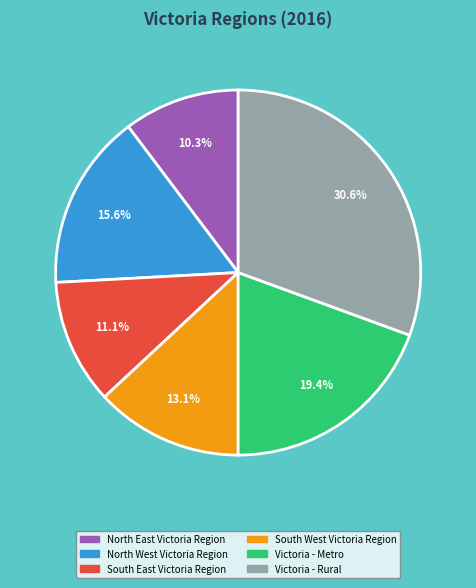

The Victoria - Metro slice represents 32% of the pie. True or false?

False